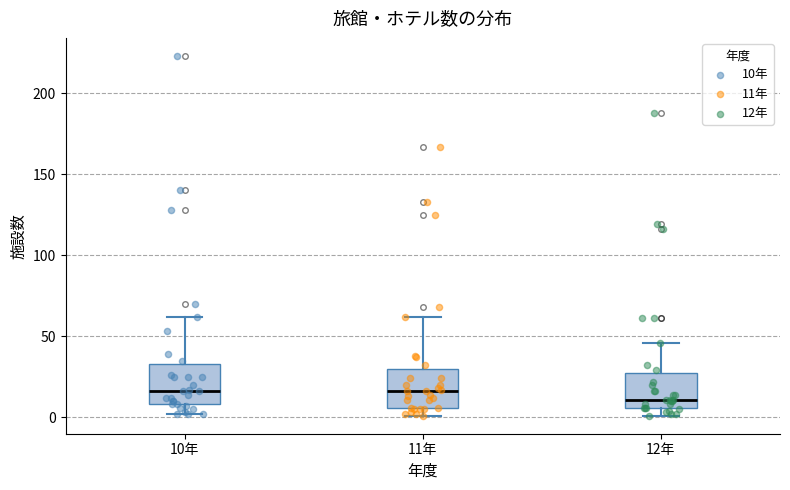

Reading left to right, transcribe this box plot: for each box, give where its median line is, the range the box spans, and where its two whiskers end, as read against the y-axis. The values are not printed on the chart, so give them approximately, as read against the axis.

10年: median 15, box 10 to 35, whiskers 0 to 60
11年: median 15, box 5 to 30, whiskers 0 to 60
12年: median 10, box 5 to 25, whiskers 0 to 45